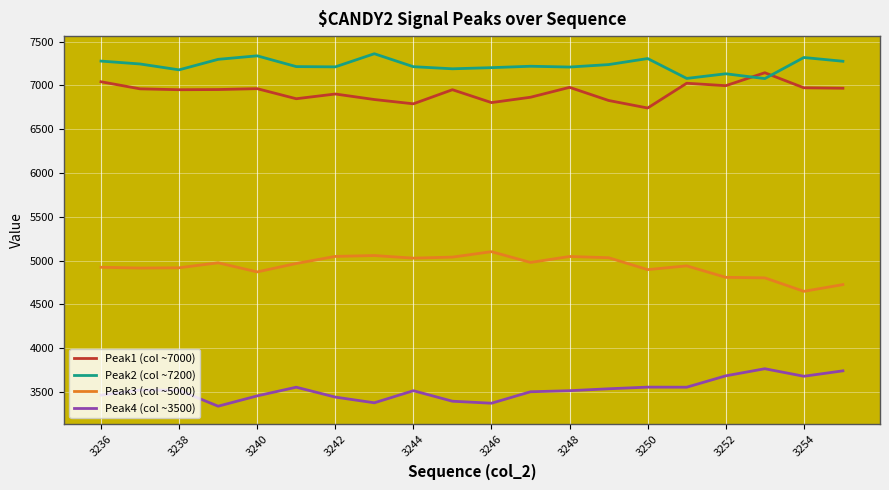

What is the lowest value of the Peak3 (col ~5000) series?

4648